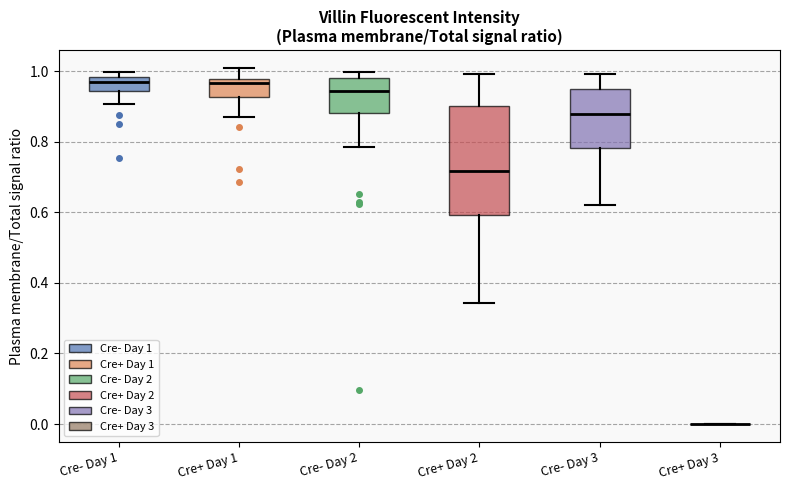

Which box is the tallest, from its lower edge to its upper edge?

Cre+ Day 2